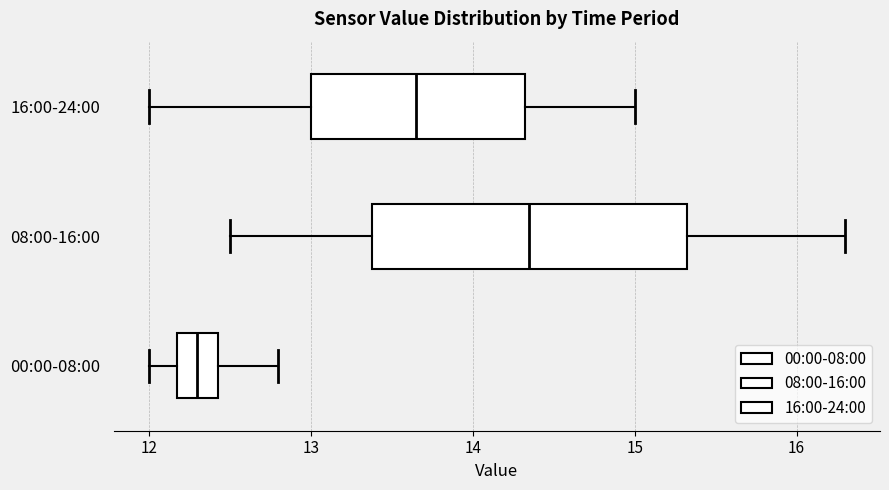

Comparing the boxes themselves (not the whiskers), which one is the widest?

08:00-16:00